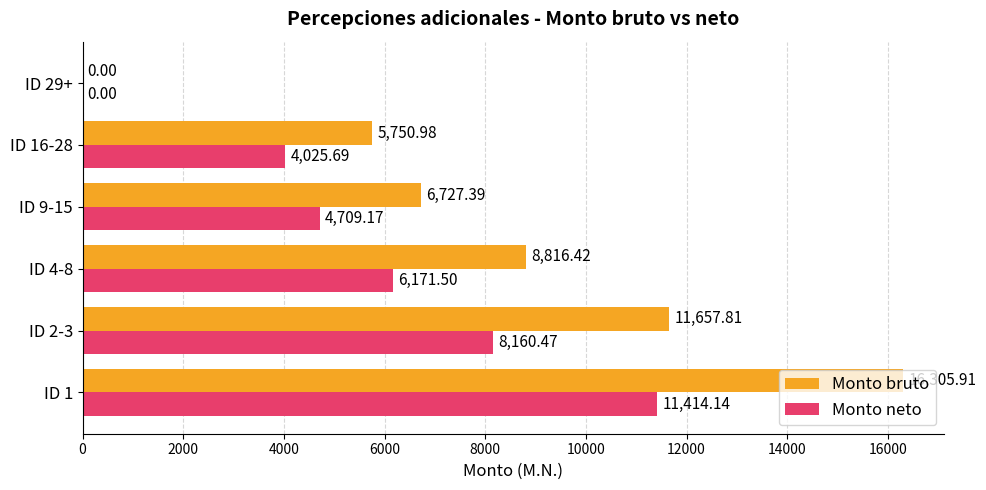

What is the greatest value displayed?

16305.9